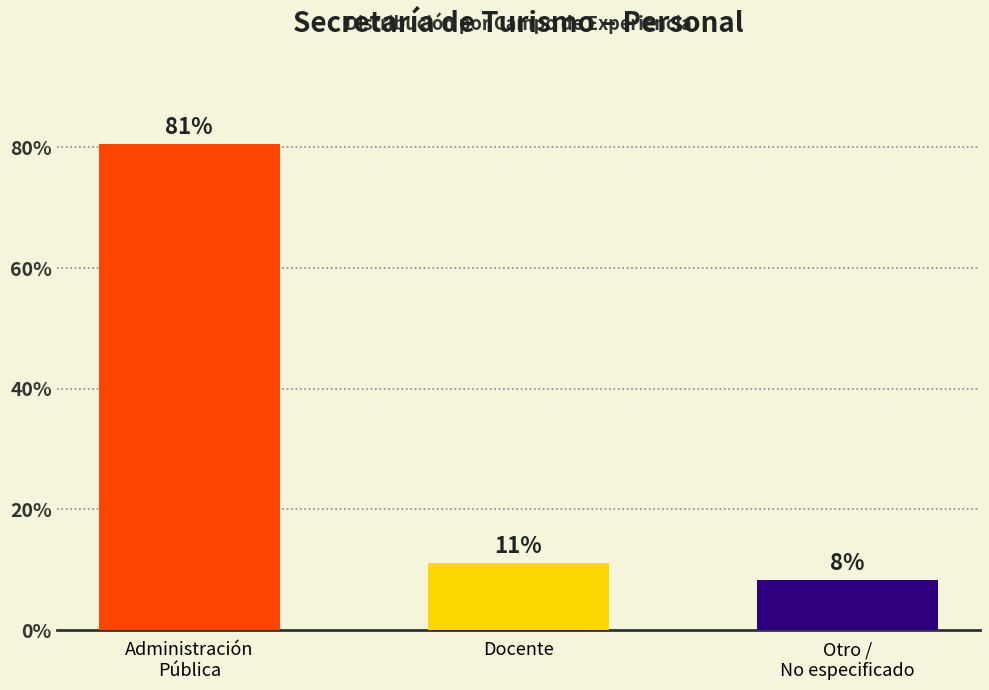

Reading left to right, transcribe all the data shown in this chart.

Administración
Pública=80.6	Docente=11.1	Otro /
No especificado=8.3